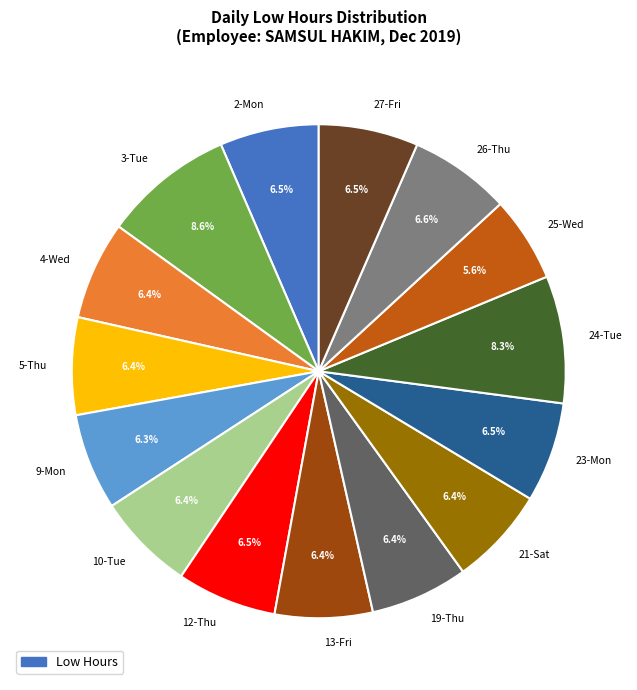

Does any single category account for the majority?

No